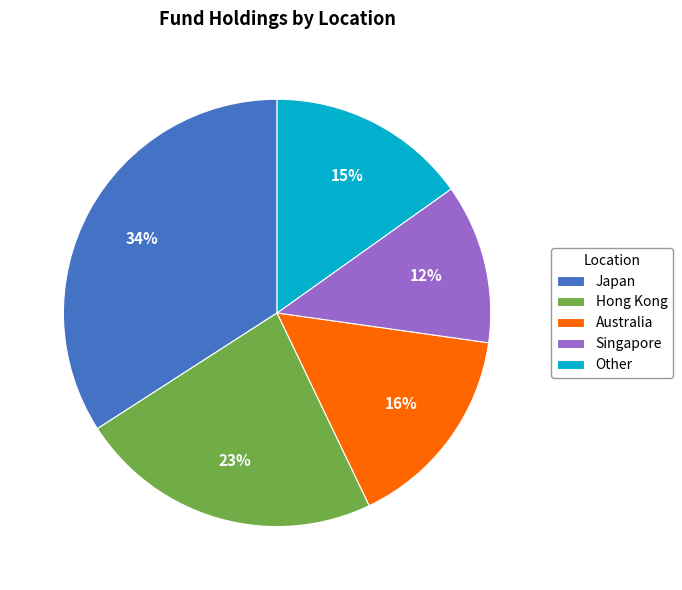

Is the sum of Other and Japan greater than half?

No